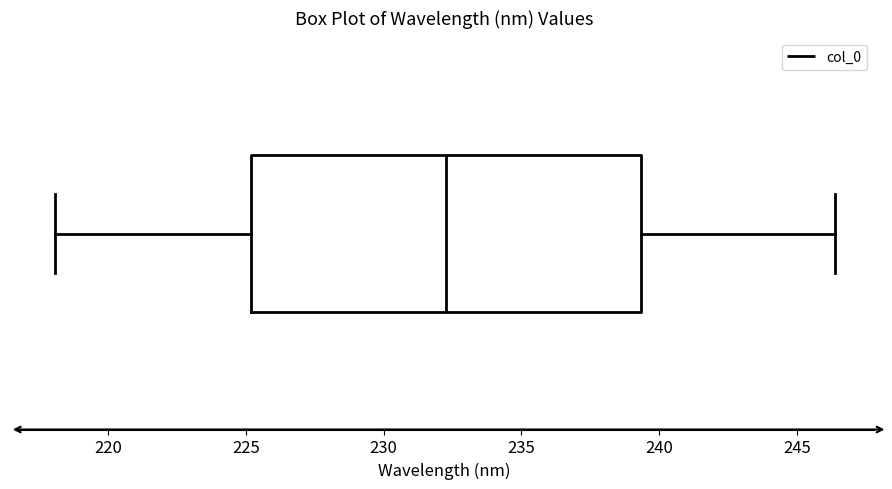

Transcribe this box plot: give where the median line is, the range the box spans, and where the two whiskers end, as read against the x-axis. The values are not printed on the chart, so give them approximately, as read against the axis.

median 232.5, box 225.0 to 239.5, whiskers 218.0 to 246.5